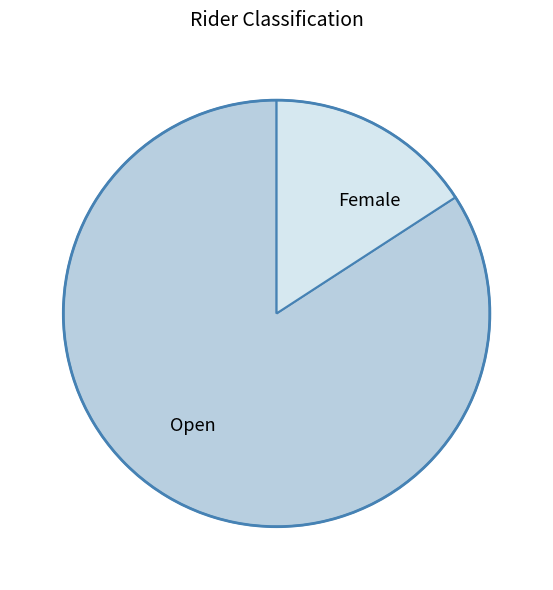

Combined, do Female and Open account for over 50%?

Yes